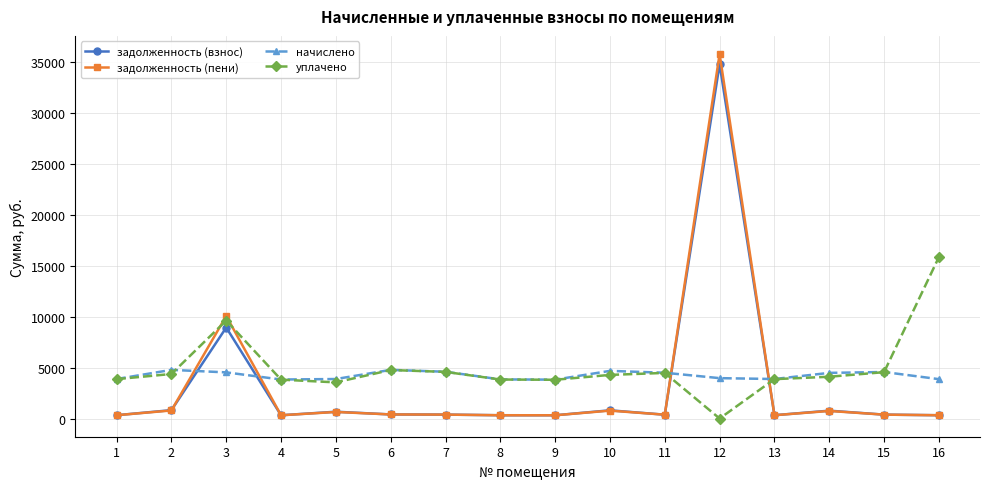

What value does the начислено series have at 6?

4777.1